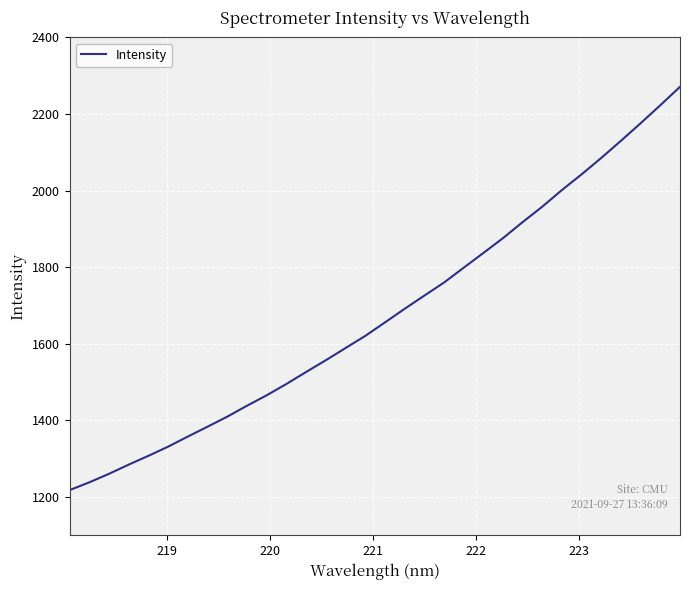

What is the difference between the maximum and minimum values?

1052.8